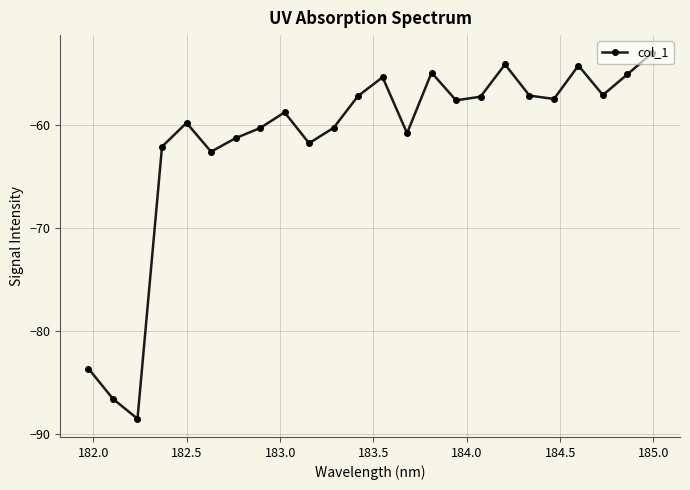

What is the value of the 23rd point from the left?

-55.1